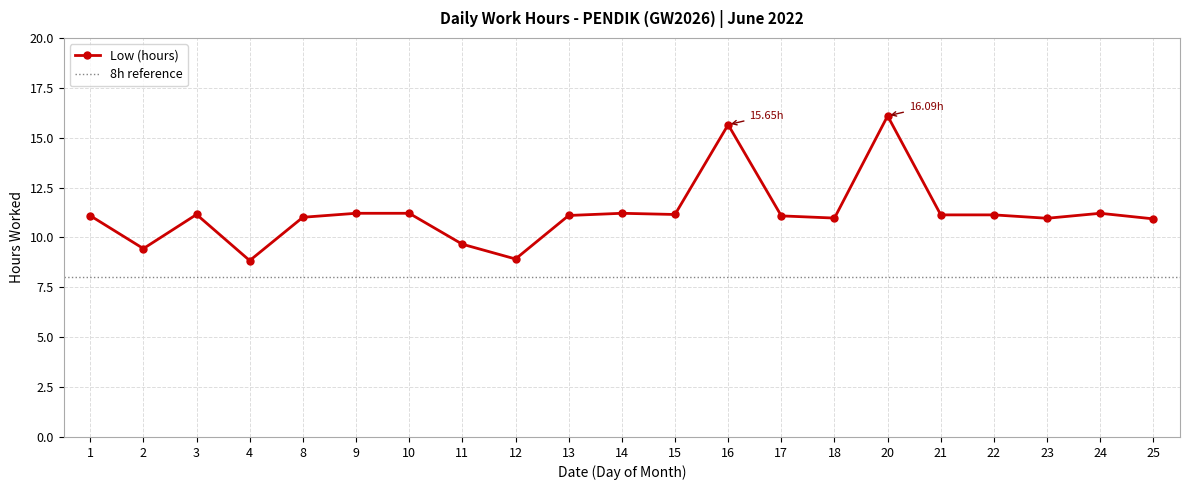

What is the value of the 21st point from the left?

10.9